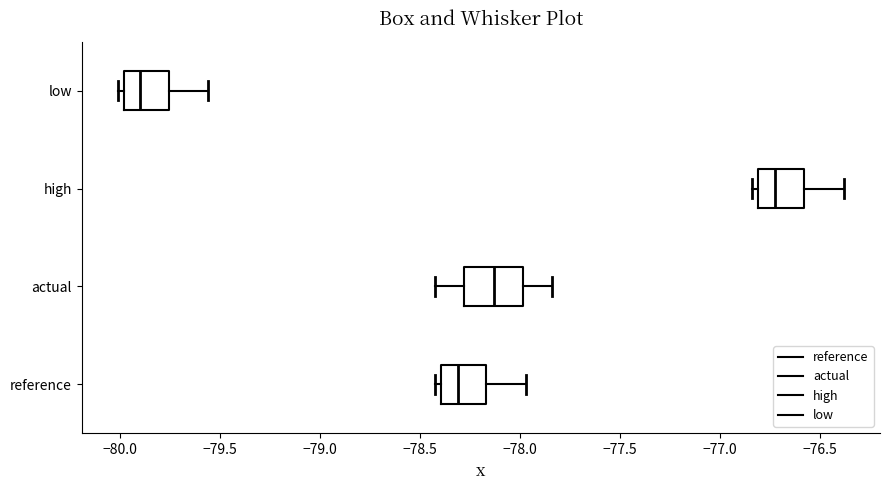

Where does the median line of the box for reference sit on the x-axis? The values are not printed on the chart, so give them approximately, as read against the axis.

-78.30